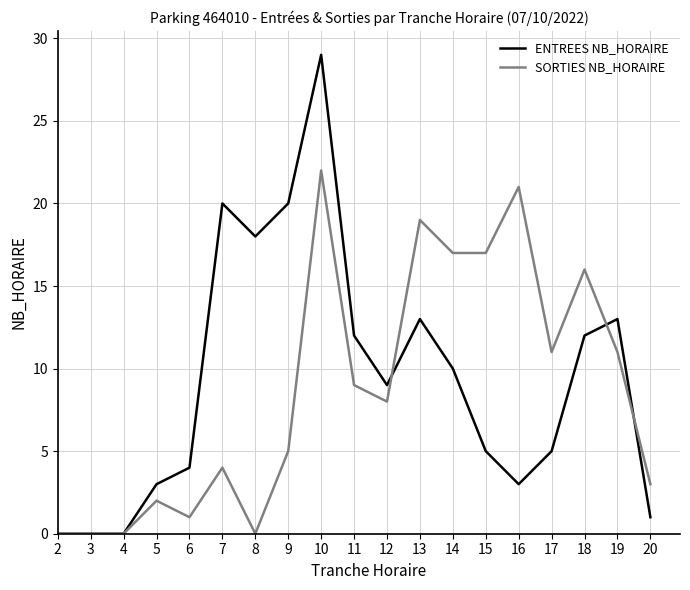

Is the value of SORTIES NB_HORAIRE at 7 greater than the value of ENTREES NB_HORAIRE at 12?

No